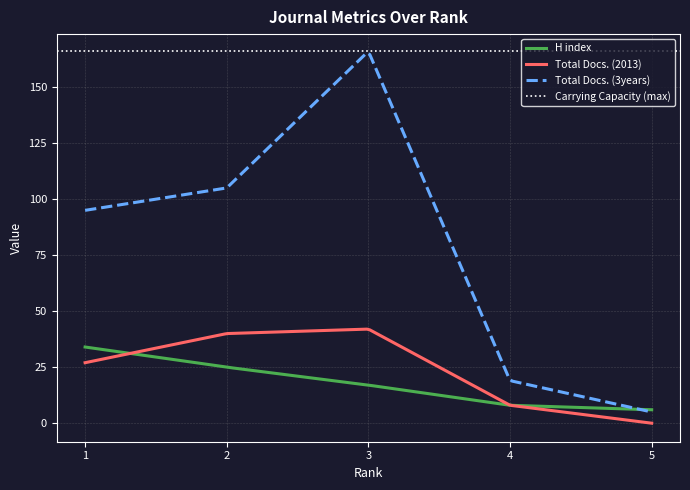

How many data points in H index are less than 17?

2